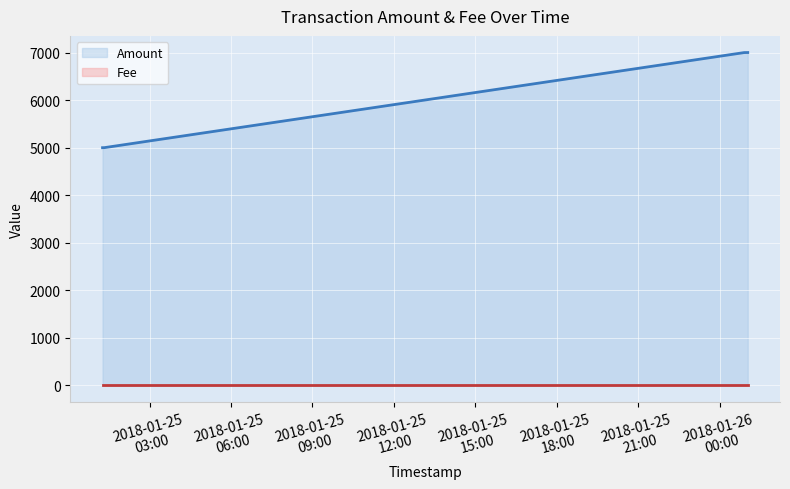

How many values are below 6999?

2